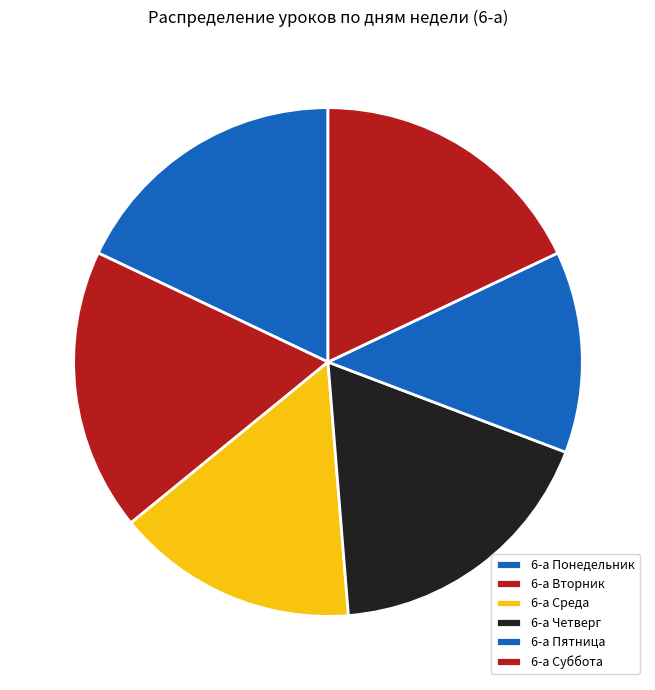

Combined, do 6-а Суббота and 6-а Среда account for over 50%?

No